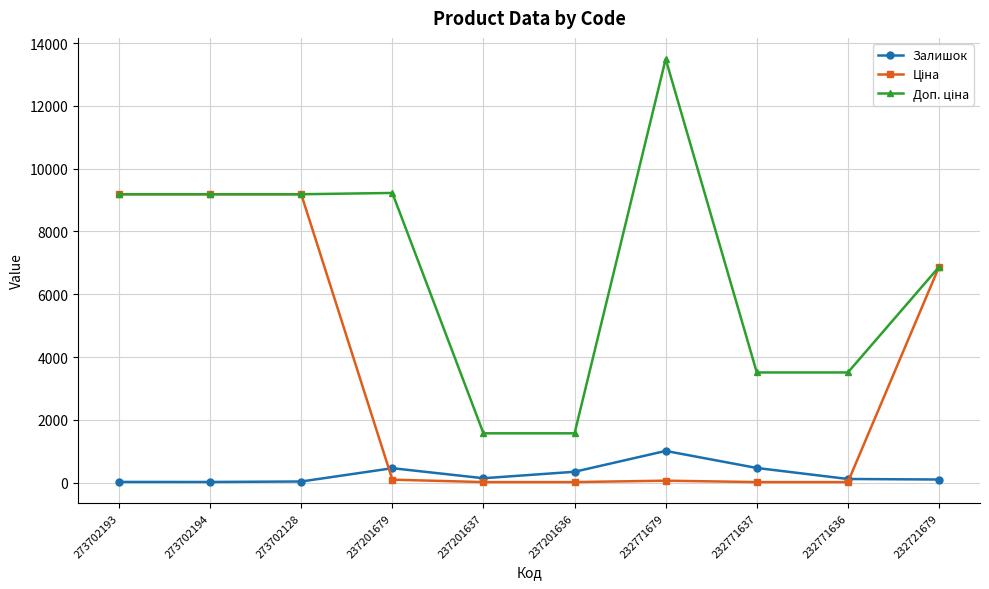

True or false: Залишок has more than 1 interior local peaks.

True